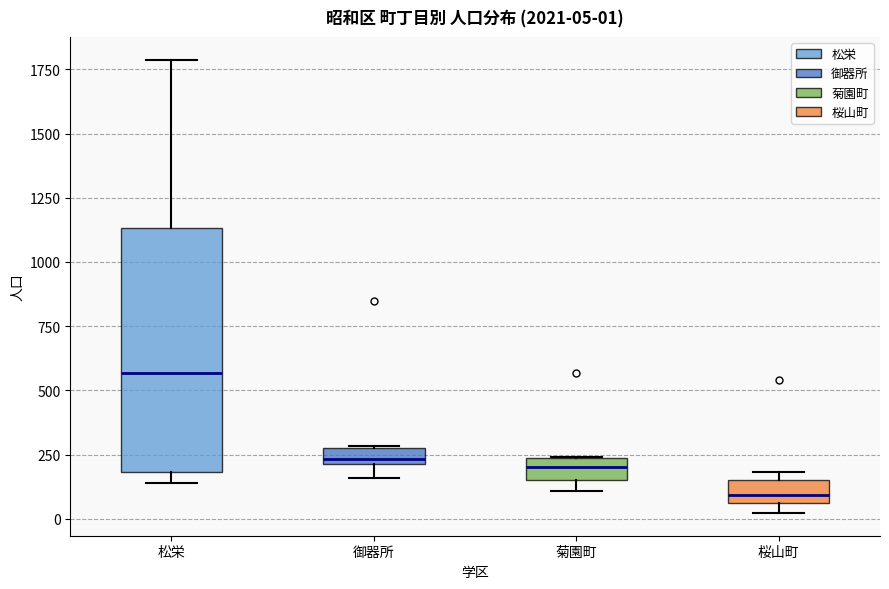

Which box's median line is the lowest?

桜山町